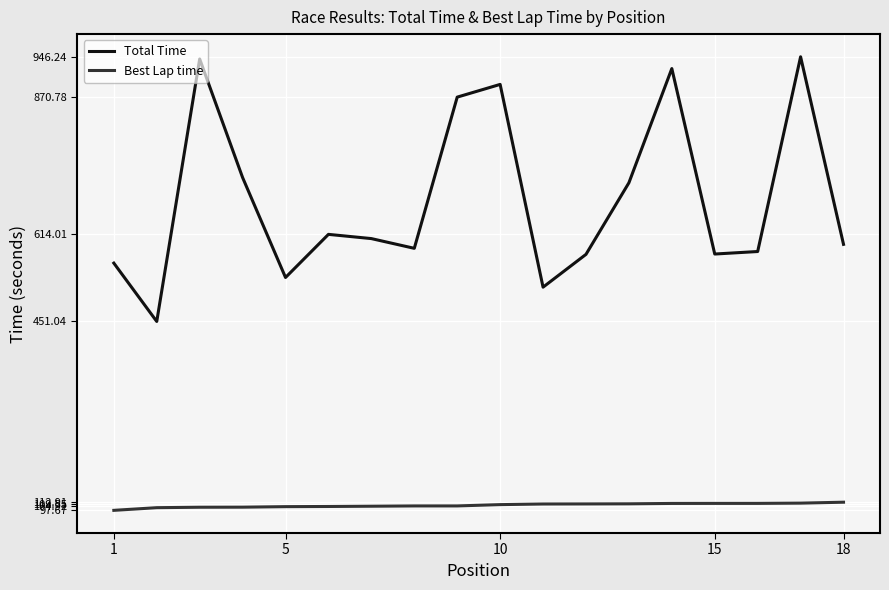

Rank the series by their maximum value, from lowest to highest.

Best Lap time, Total Time